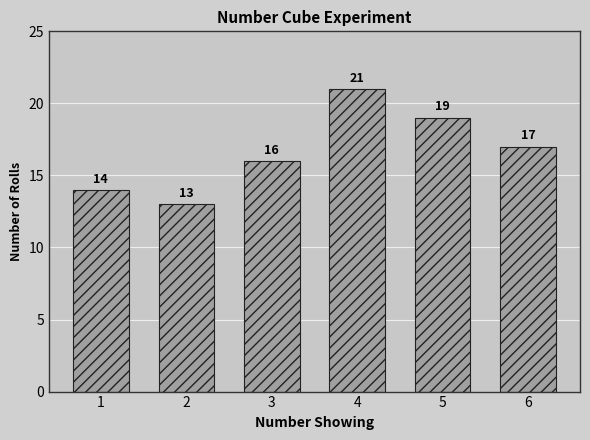

Reading left to right, what are all the values shown in this chart?

1=14	2=13	3=16	4=21	5=19	6=17